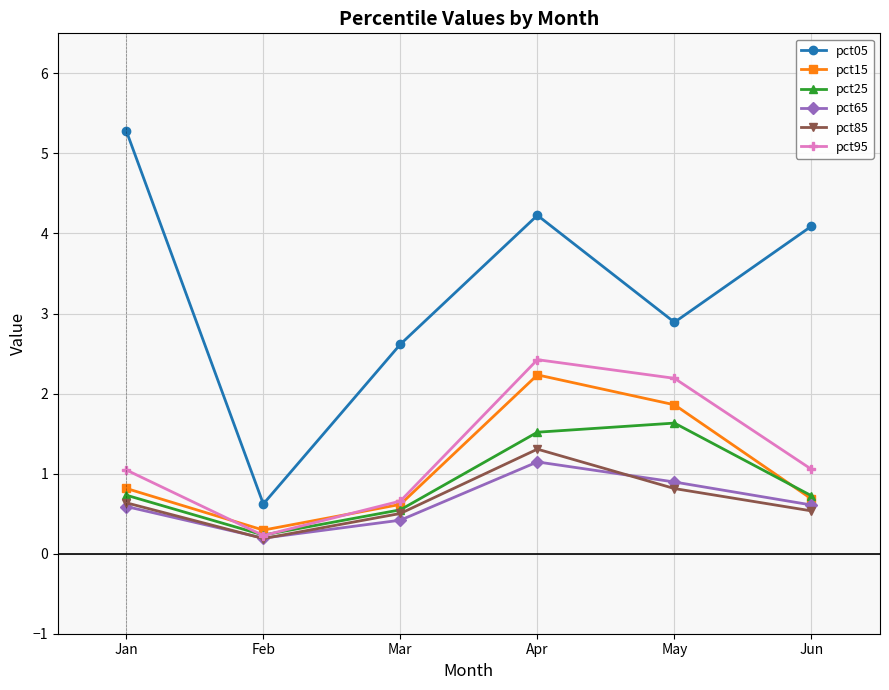

At how many categories does at least one series exceed 3?

3